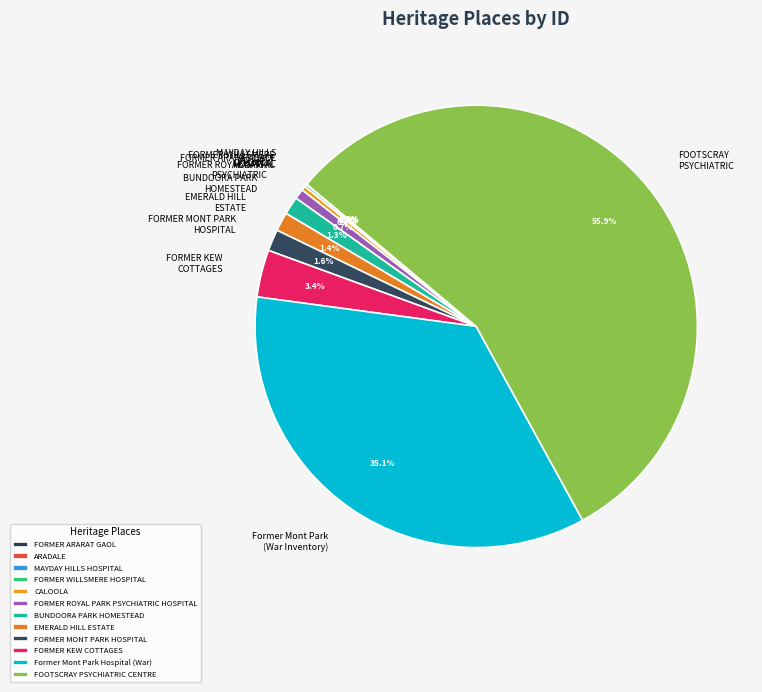

To the nearest percent, what portion does FOOTSCRAY PSYCHIATRIC CENTRE represent?

56%